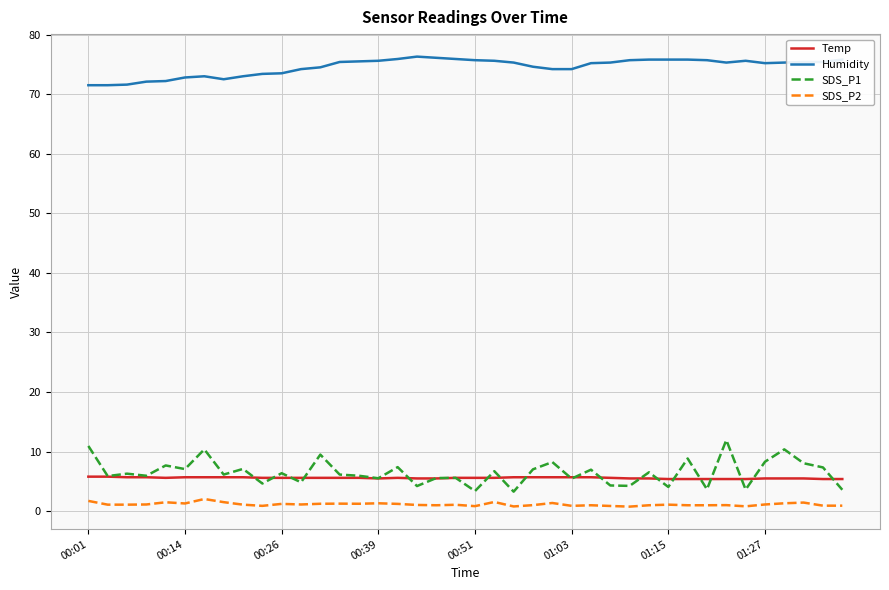

True or false: Humidity and SDS_P2 cross at least once.

False